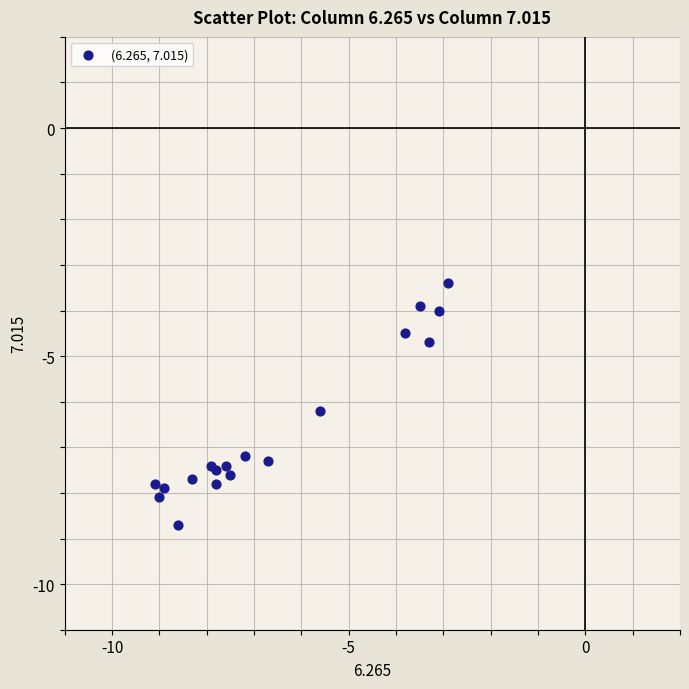

What Y value in the scatter plot is closest to -6?

-6.2